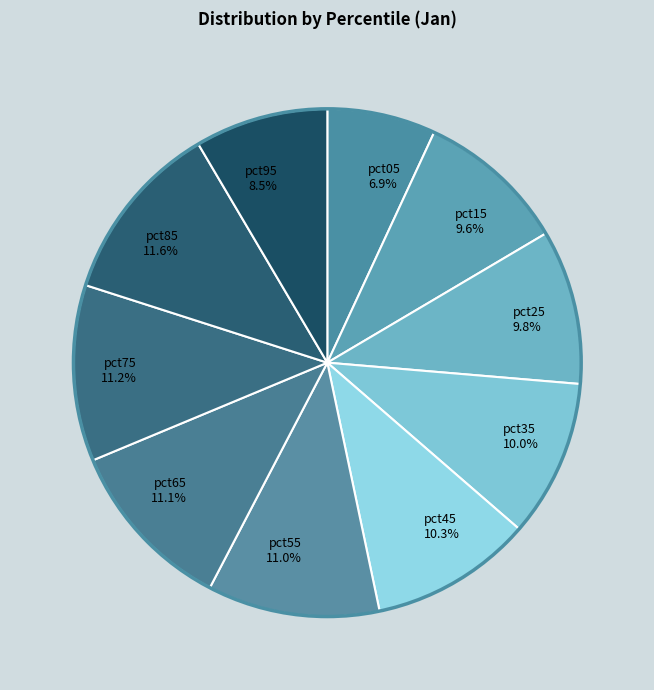

What is the smallest slice in the pie chart?

pct05